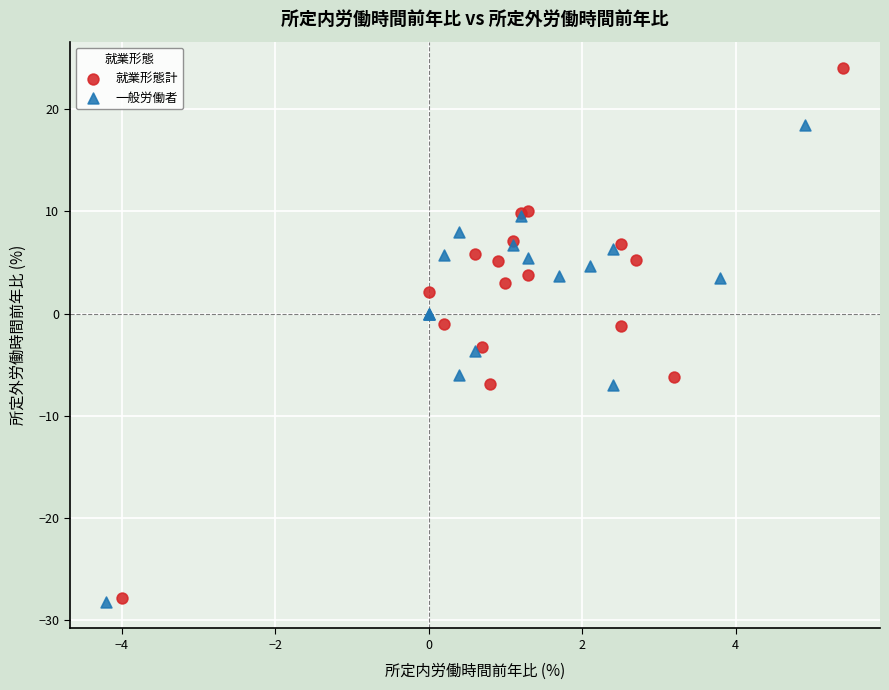

Which series reaches the maximum Y coordinate?

就業形態計